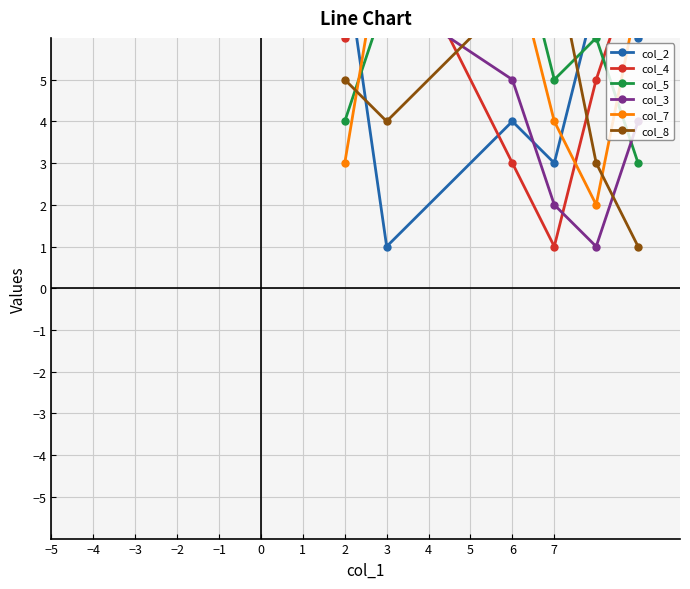

What is the value of the col_2 point at the 3rd from the left?

4